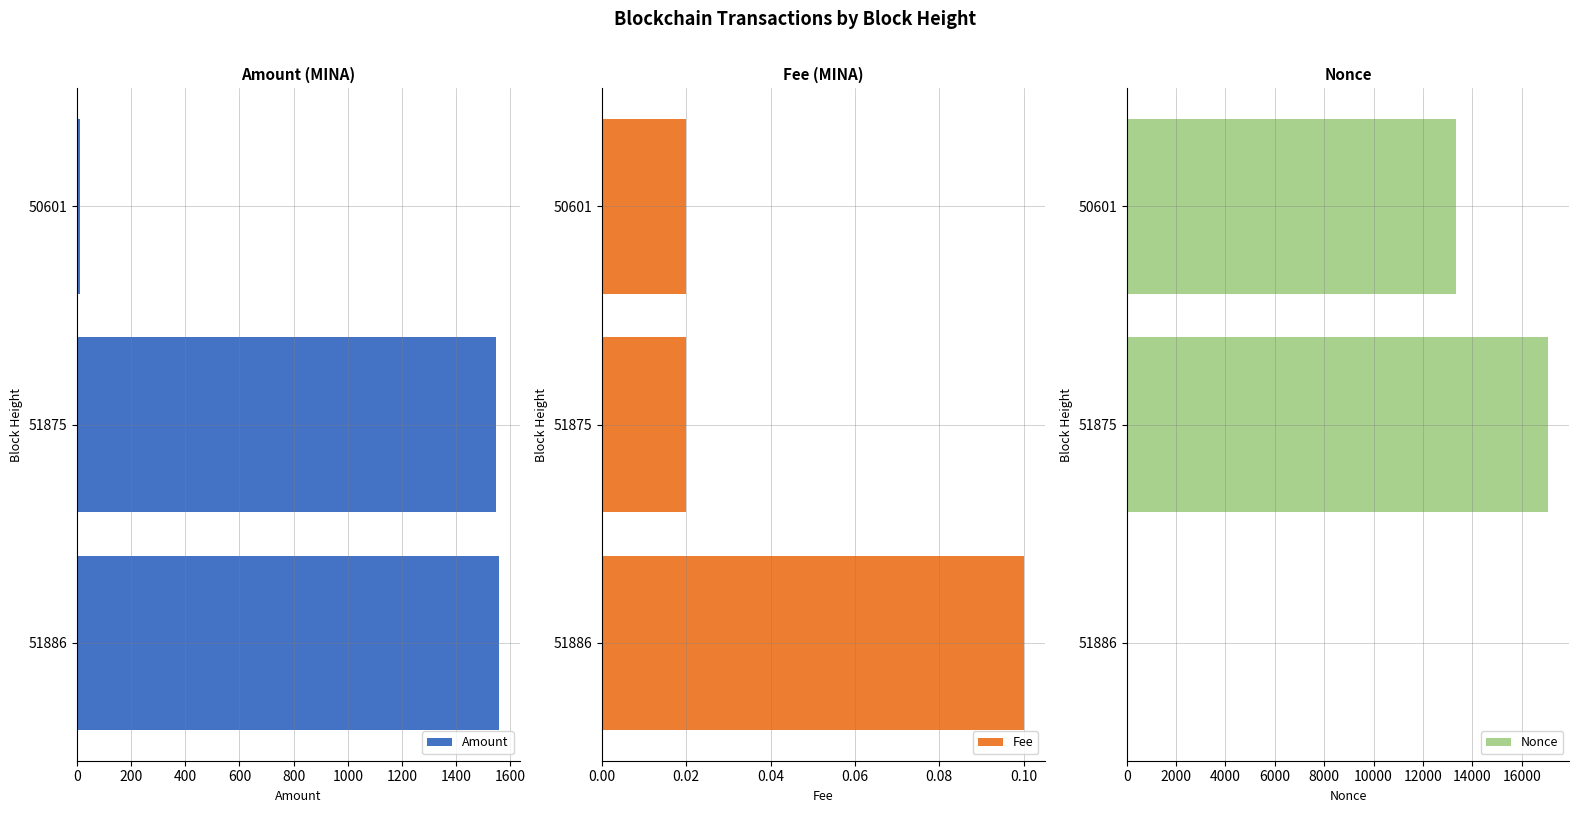

Is it true that Nonce equals 0 at 51886?

True